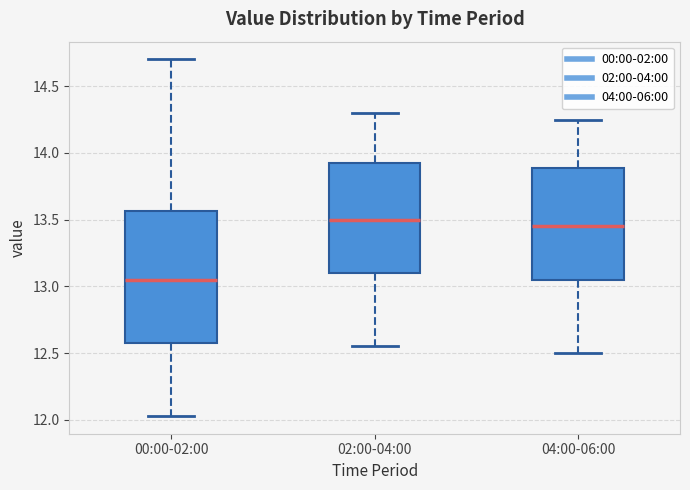

Where does the lower whisker of the box for 04:00-06:00 end on the y-axis? The values are not printed on the chart, so give them approximately, as read against the axis.

12.50